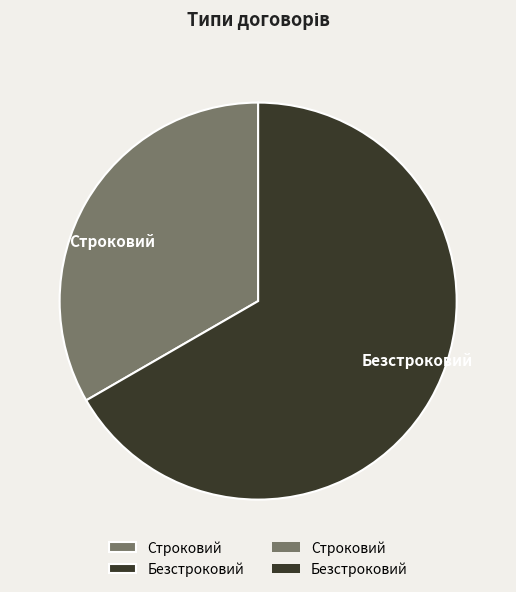

Does Безстроковий represent more than half of the total?

Yes